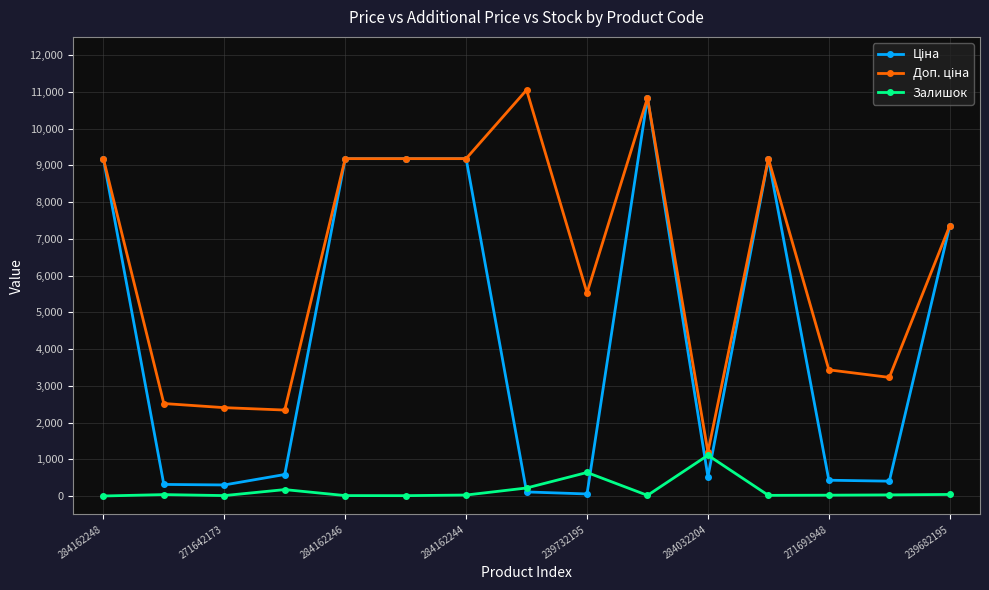

What is the greatest value displayed?

11055.0